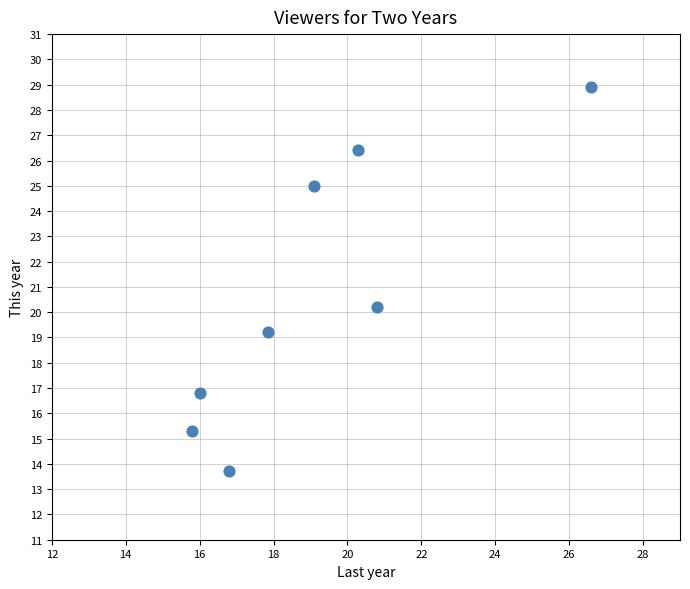

What is the average Y value?

20.7